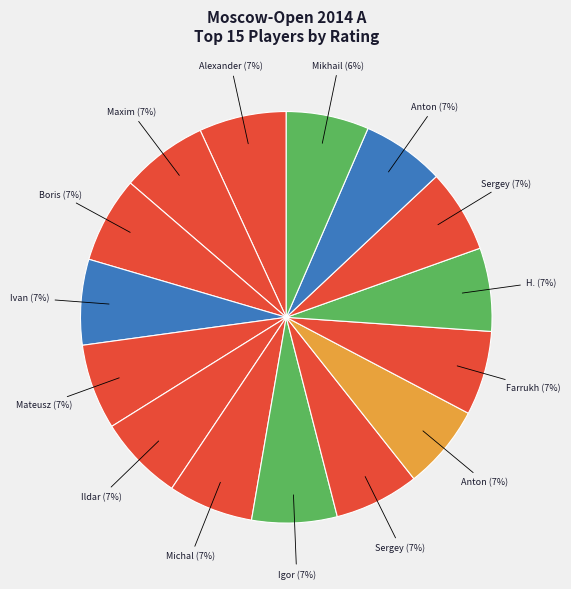

How many slices are in this pie chart?

15